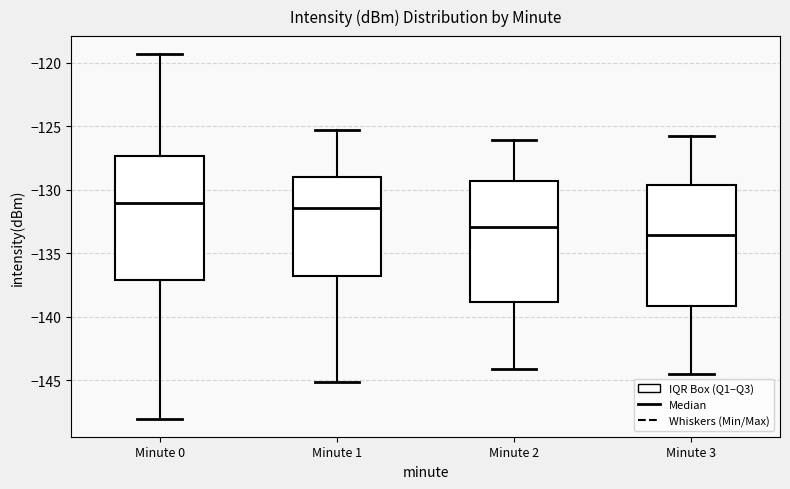

Where is the lower edge of the box for Minute 3 on the y-axis? The values are not printed on the chart, so give them approximately, as read against the axis.

-139.0